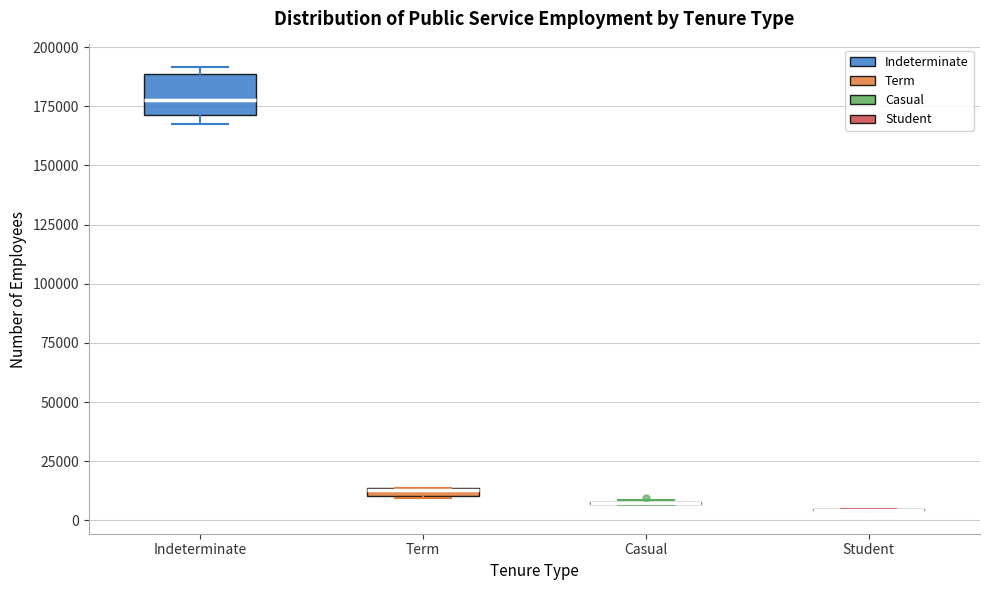

Comparing the boxes themselves (not the whiskers), which one is the tallest?

Indeterminate